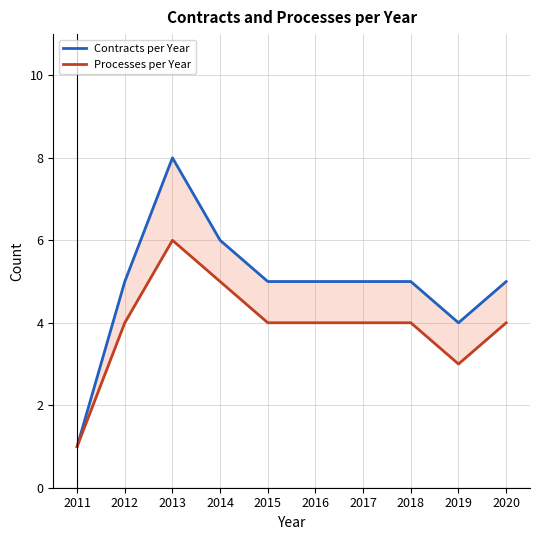

What is the value of the Contracts per Year point at the 10th from the left?

5